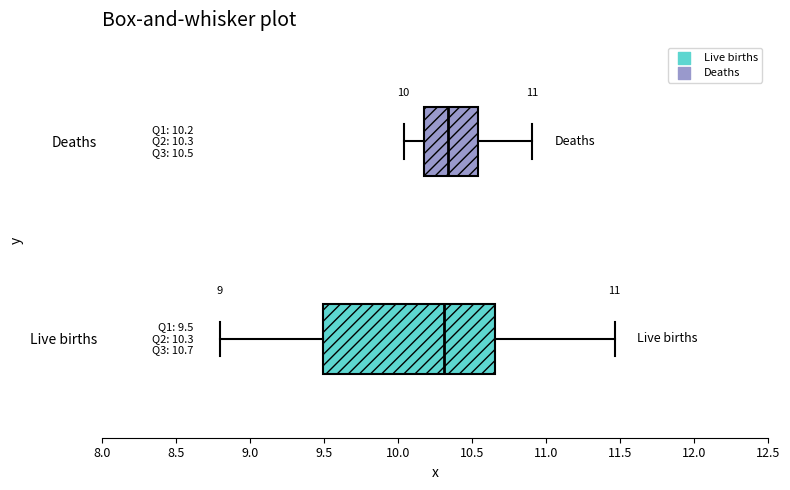

Comparing the boxes themselves (not the whiskers), which one is the widest?

Live births